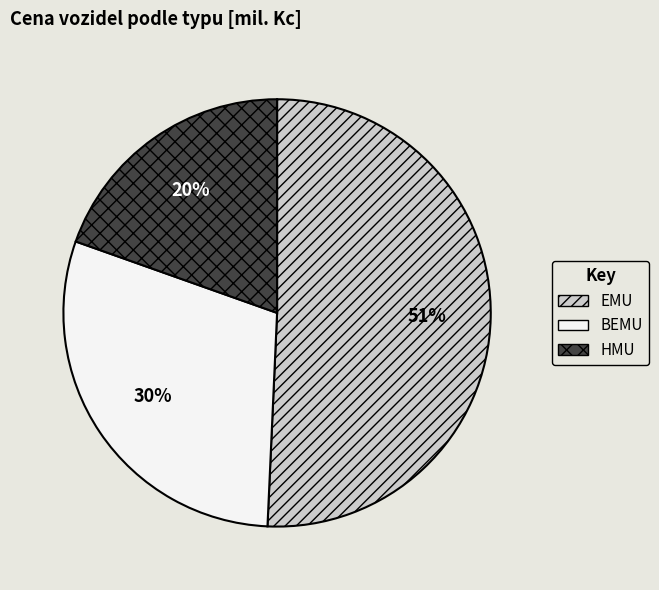

To the nearest percent, what is the average slice percentage?

33%